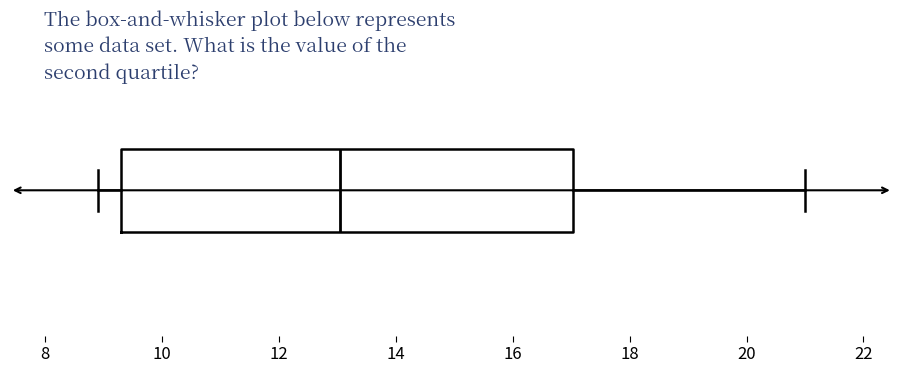

Read this box plot against the x-axis: the position of the median line, the range covered by the box, and the ends of both whiskers. The values are not printed on the chart, so give them approximately, as read against the axis.

median 13.0, box 9.4 to 17.0, whiskers 9.0 to 21.0